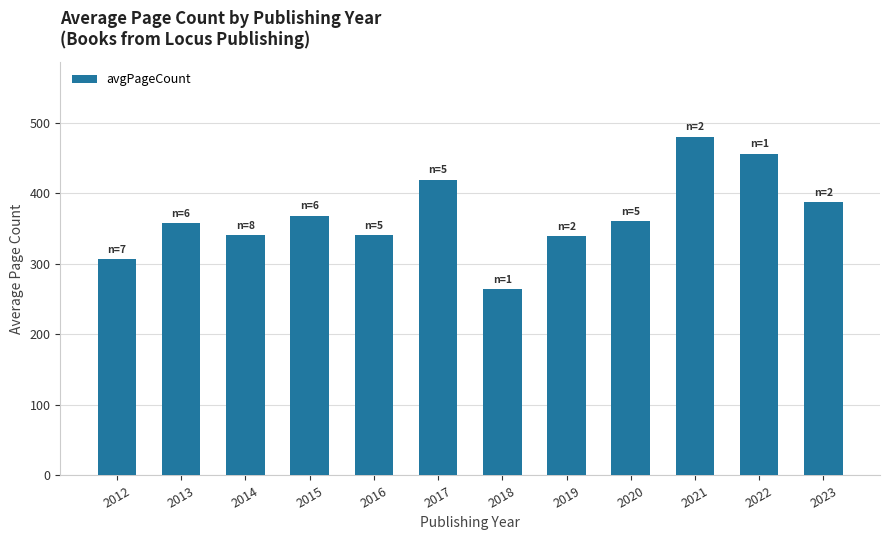

What value does the data have at 2019?

339